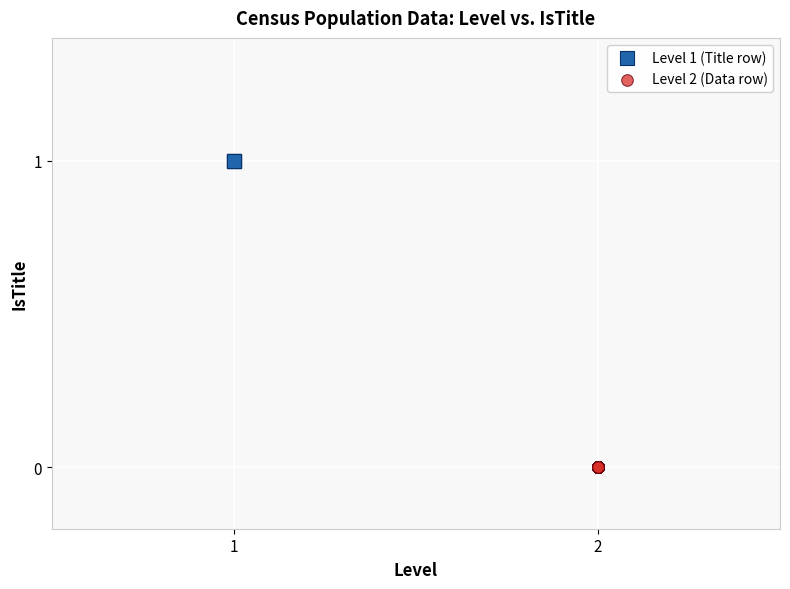

Which series reaches the maximum Y coordinate?

Level 1 (Title row)